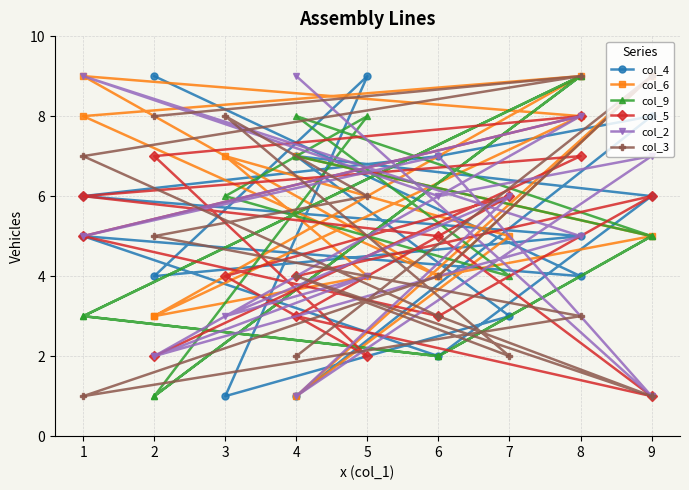

Rank the series by their maximum value, from lowest to highest.

col_5, col_4, col_6, col_9, col_2, col_3